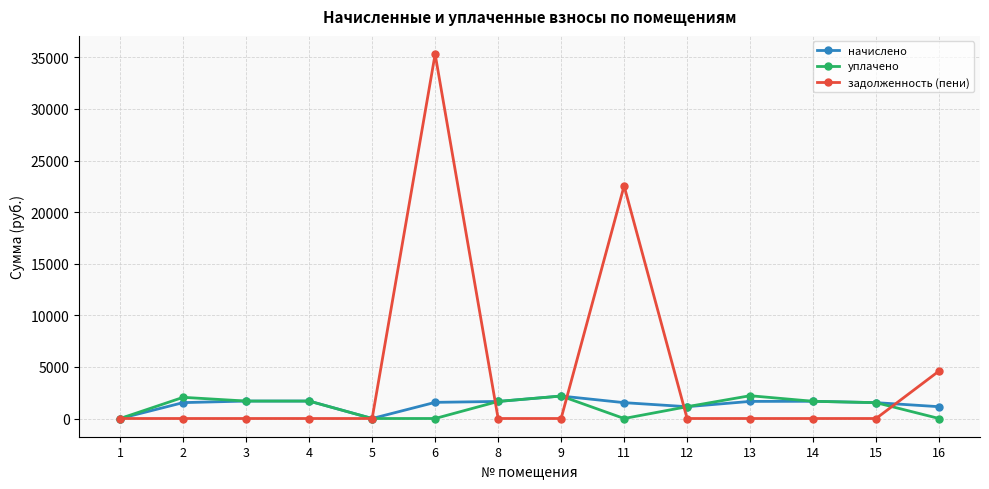

Is this an area chart (filled region under the line)?

No